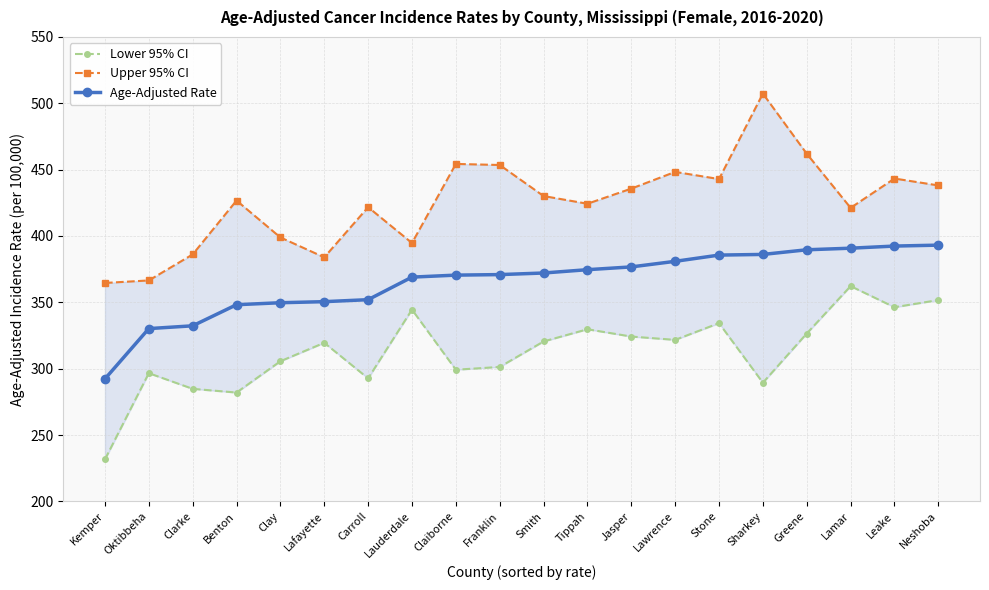

What is the total value across all series at Kemper?

888.5